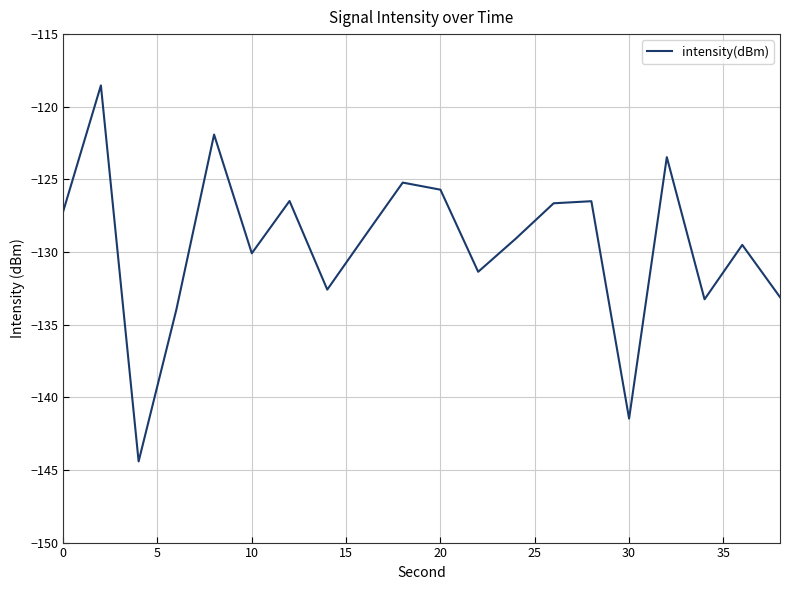

What is the minimum value shown in the chart?

-144.4